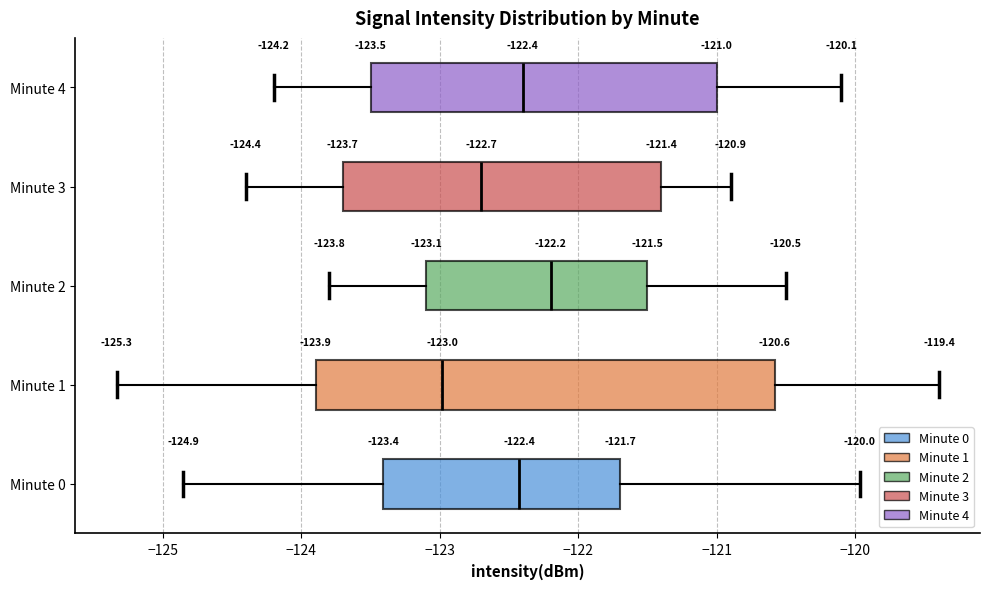

Comparing the boxes themselves (not the whiskers), which one is the widest?

Minute 1